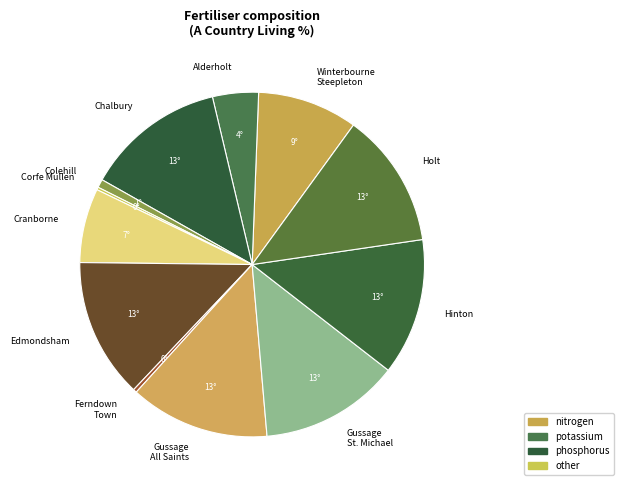

What is the ratio of the value at Chalbury to the value at Edmondsham?

1.0